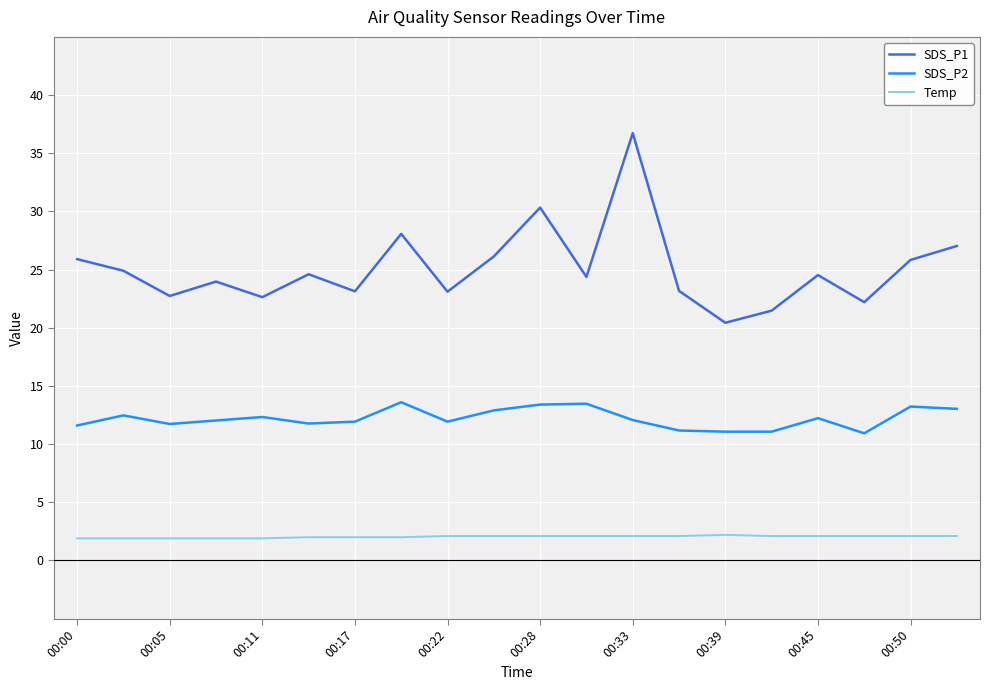

What is the highest value of the SDS_P1 series?

36.7